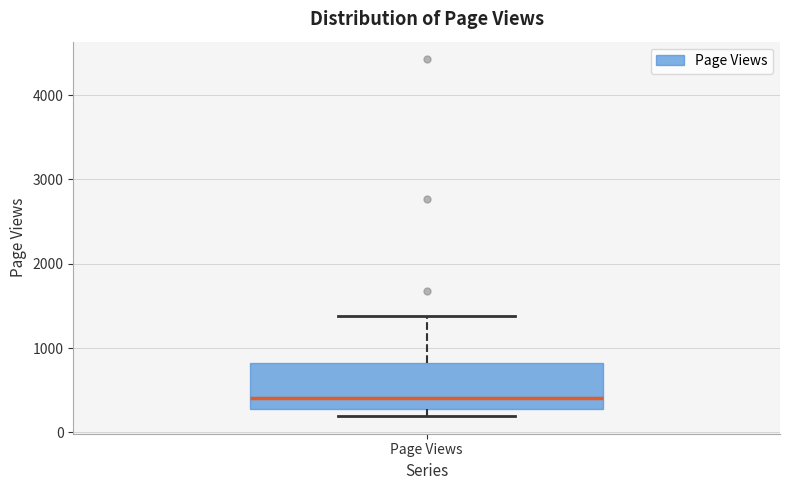

Read this box plot against the y-axis: the position of the median line, the range covered by the box, and the ends of both whiskers. The values are not printed on the chart, so give them approximately, as read against the axis.

median 400, box 300 to 800, whiskers 200 to 1400